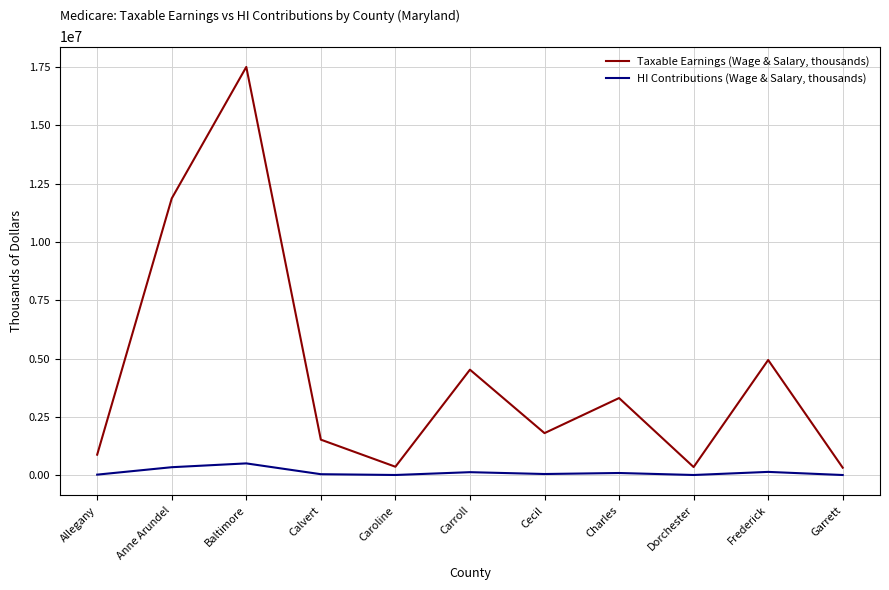

What is the difference between the highest and lowest values at Cecil?

1752940